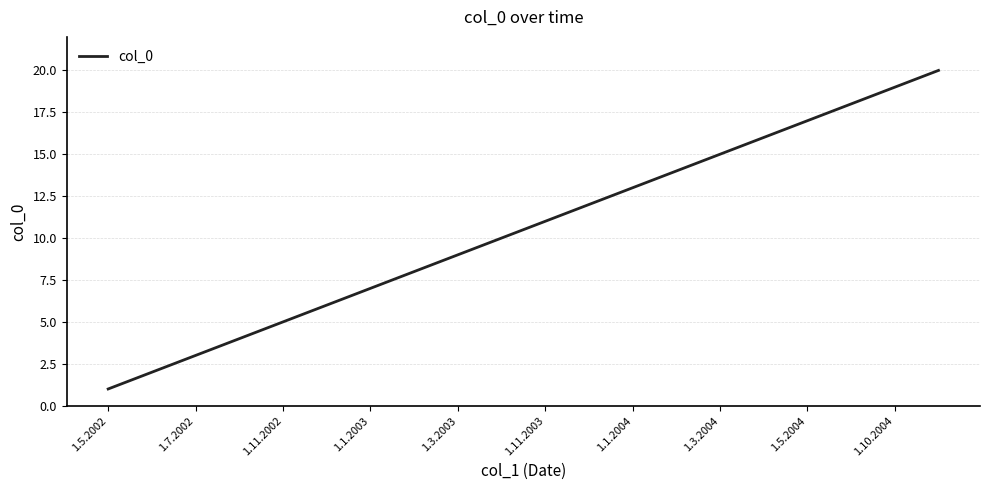

What is the maximum value shown in the chart?

20